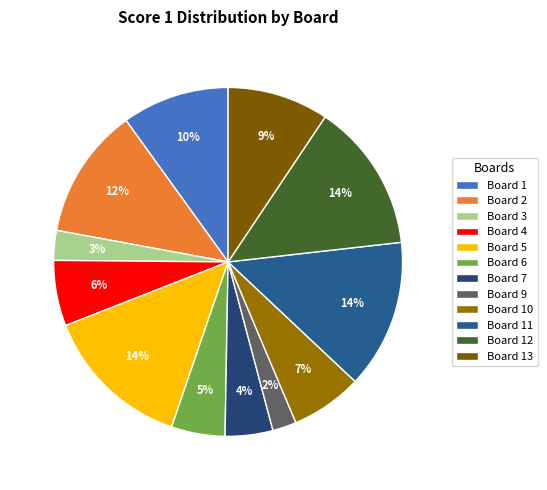

To the nearest percent, what is the combined percentage of Board 12 and Board 11?

28%